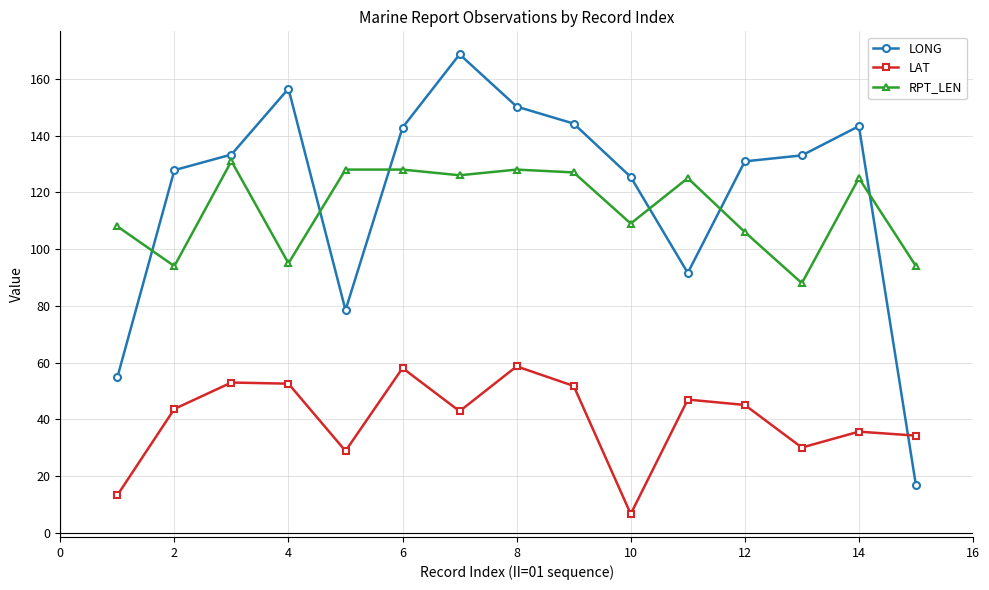

What is the maximum value for LAT?

58.7